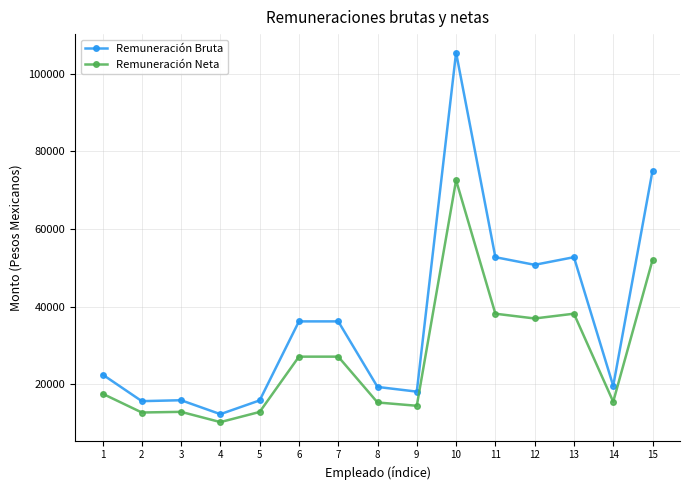

At which category is the sum across all series the highest?

10